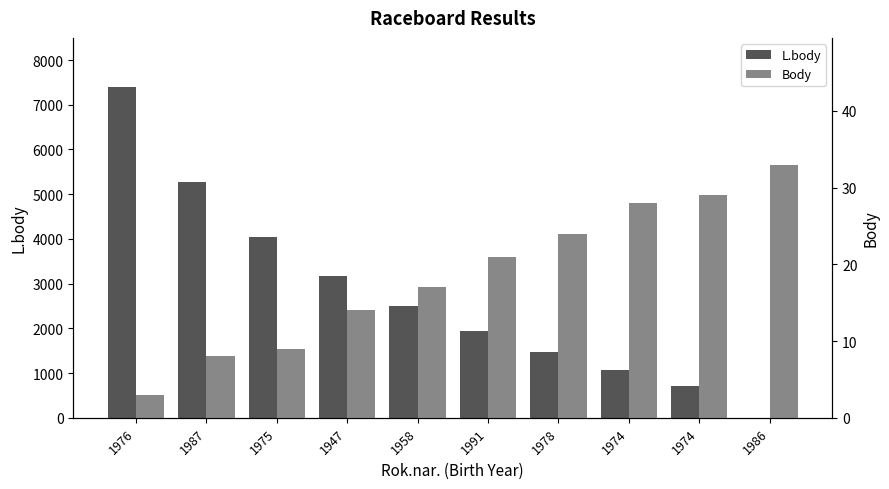

How many bars are there in total?

20